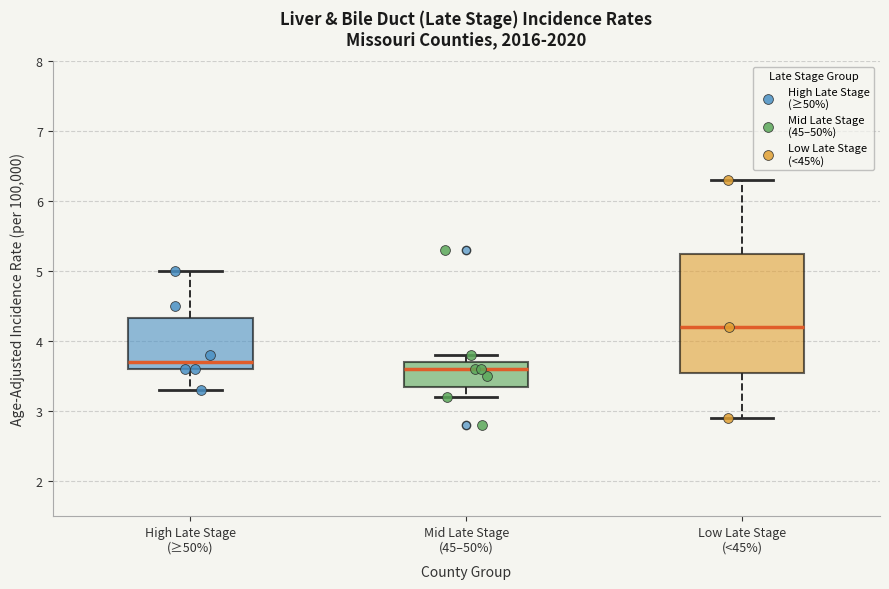

Reading left to right, transcribe this box plot: for each box, give where its median line is, the range the box spans, and where its two whiskers end, as read against the y-axis. The values are not printed on the chart, so give them approximately, as read against the axis.

High Late Stage (≥50%): median 3.7, box 3.6 to 4.3, whiskers 3.3 to 5.0
Mid Late Stage (45–50%): median 3.6, box 3.4 to 3.7, whiskers 3.2 to 3.8
Low Late Stage (<45%): median 4.2, box 3.6 to 5.3, whiskers 2.9 to 6.3